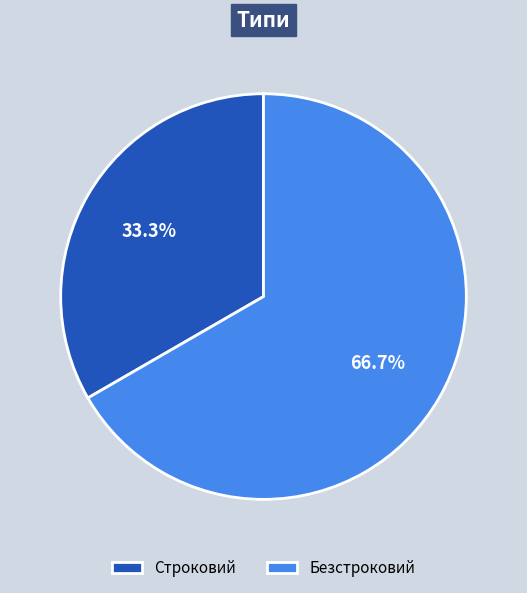

Combined, what portion of the pie is Строковий and Безстроковий?

100.0%